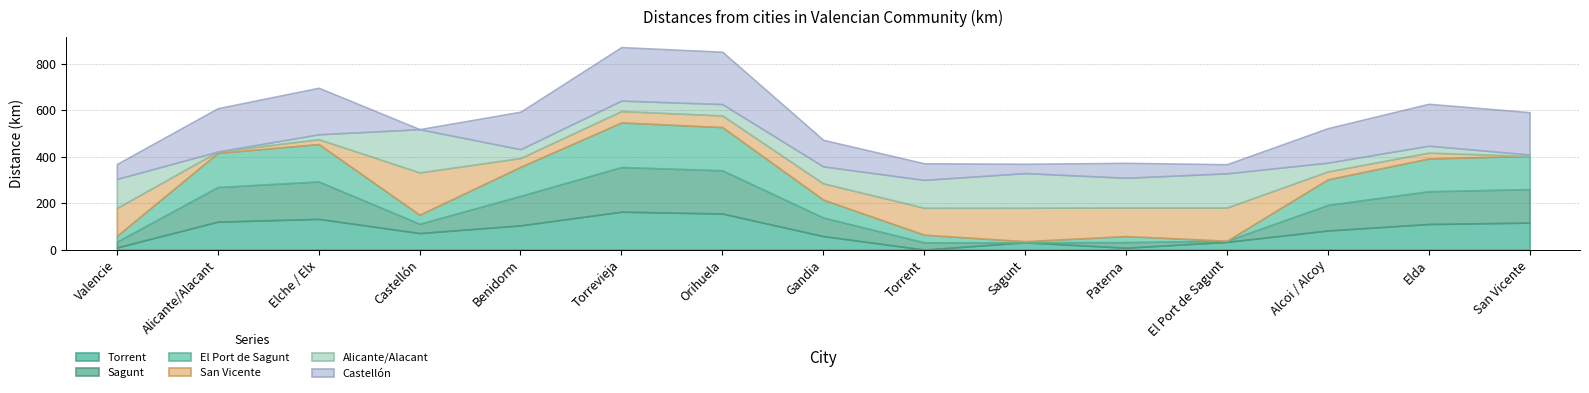

At which category does Torrent reach its first local valley?

Castellón